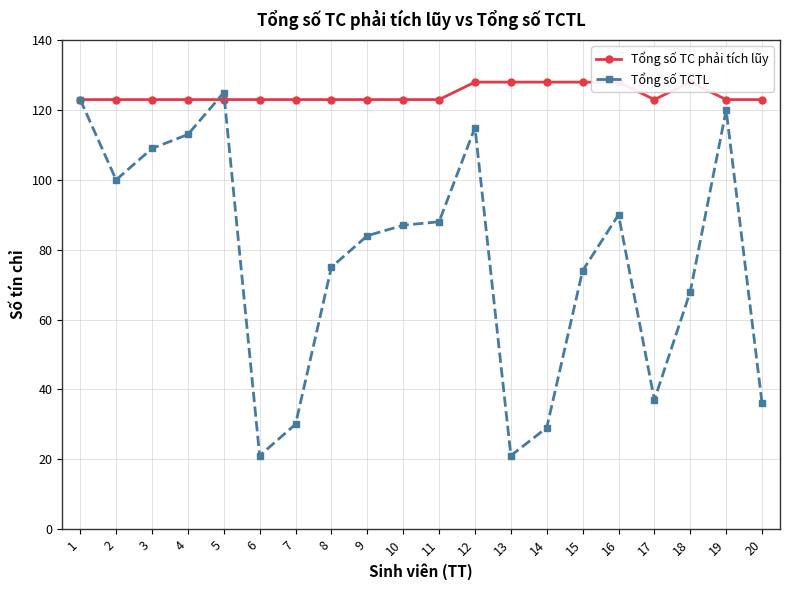

In Tổng số TCTL, how many points are lower than both neighbors (excluding endpoints)?

4